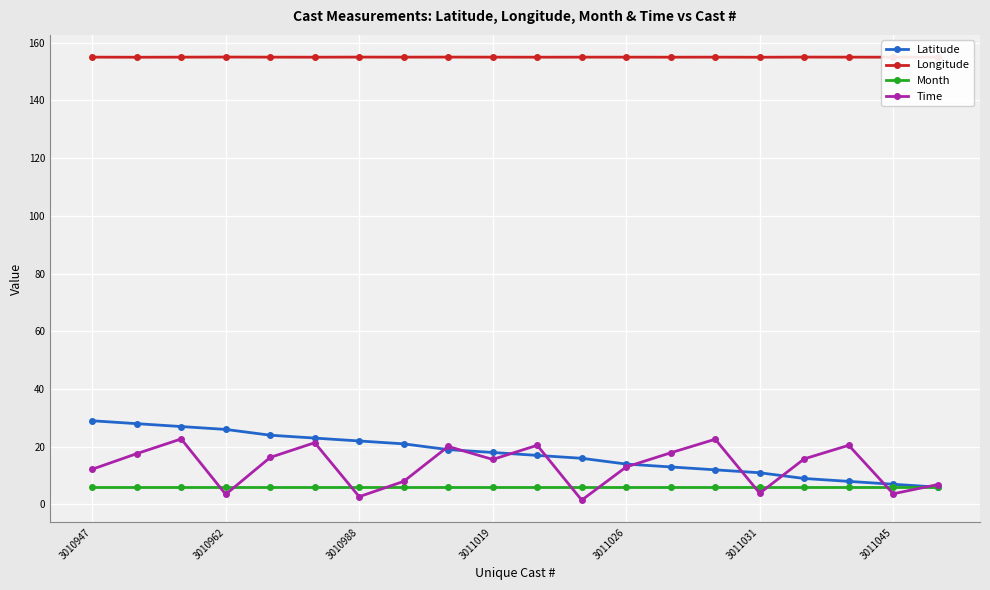

What is the value of the Longitude point at the 6th from the left?

155.0